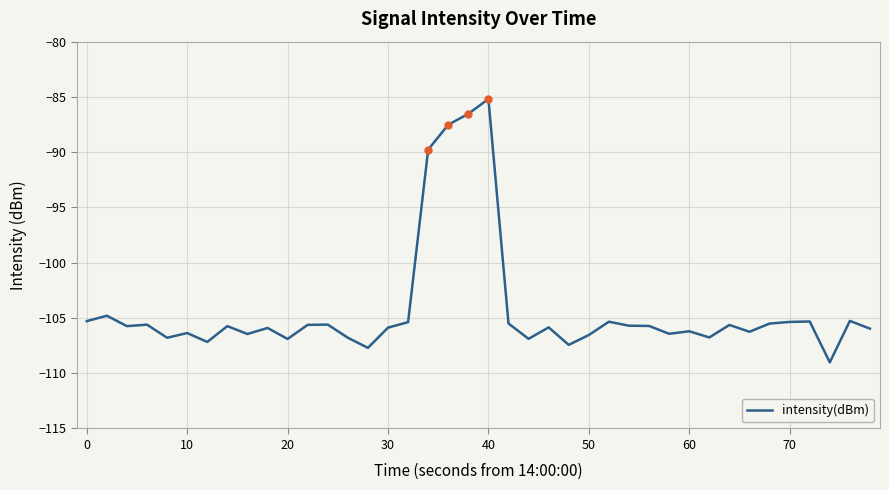

What is the difference between the maximum and minimum values?

23.8